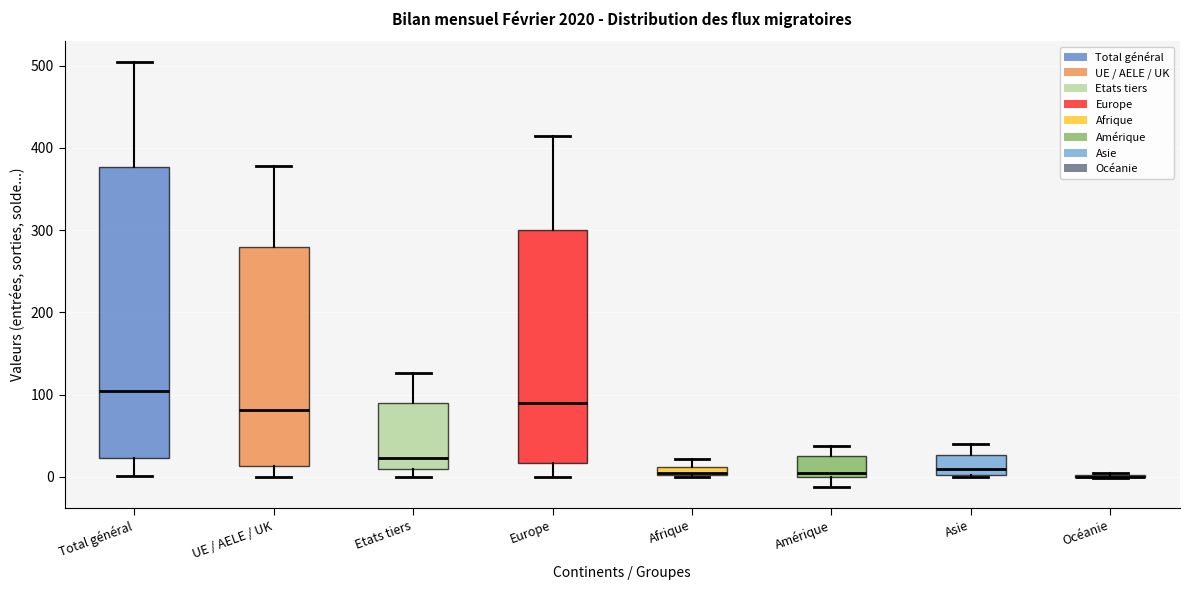

Where does the median line of the box for Etats tiers sit on the y-axis? The values are not printed on the chart, so give them approximately, as read against the axis.

20